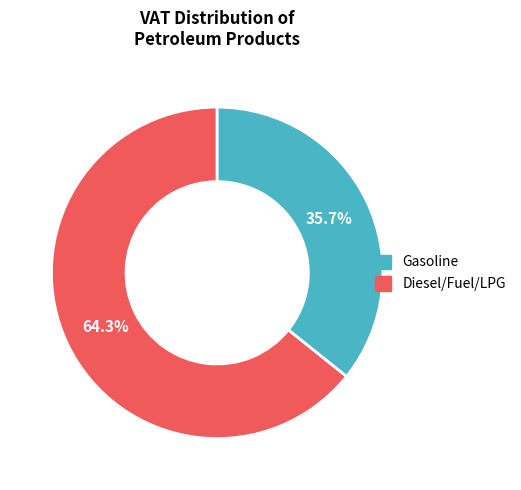

How many slices are in this pie chart?

2